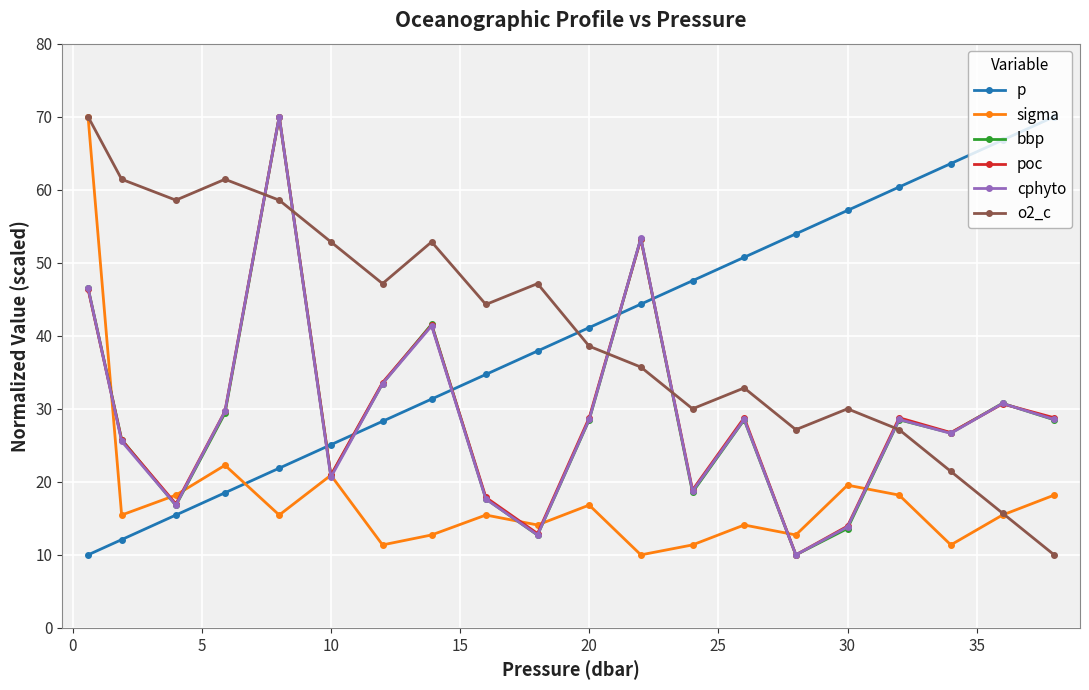

True or false: p and o2_c cross at least once.

True